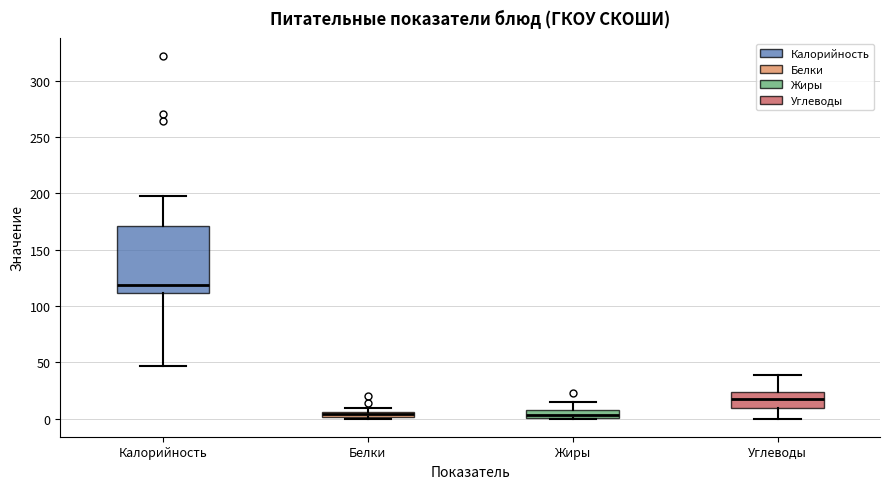

Which box is the tallest, from its lower edge to its upper edge?

Калорийность